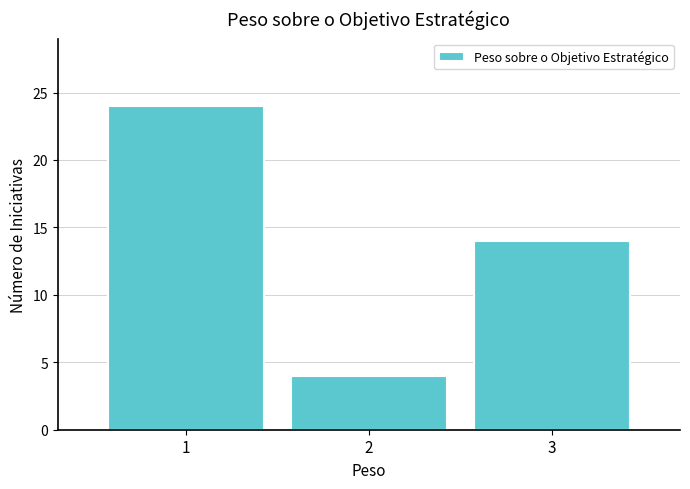

Reading left to right, extract all data points from this chart.

24	4	14